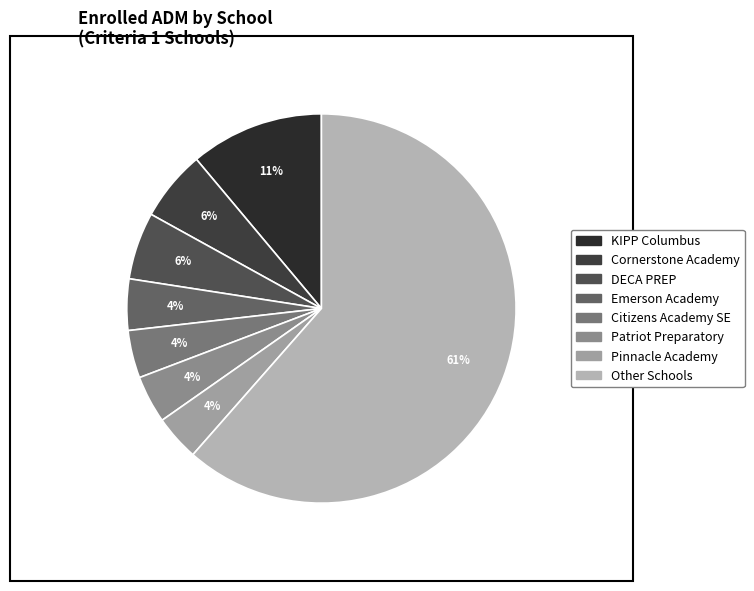

How many slices are in this pie chart?

8